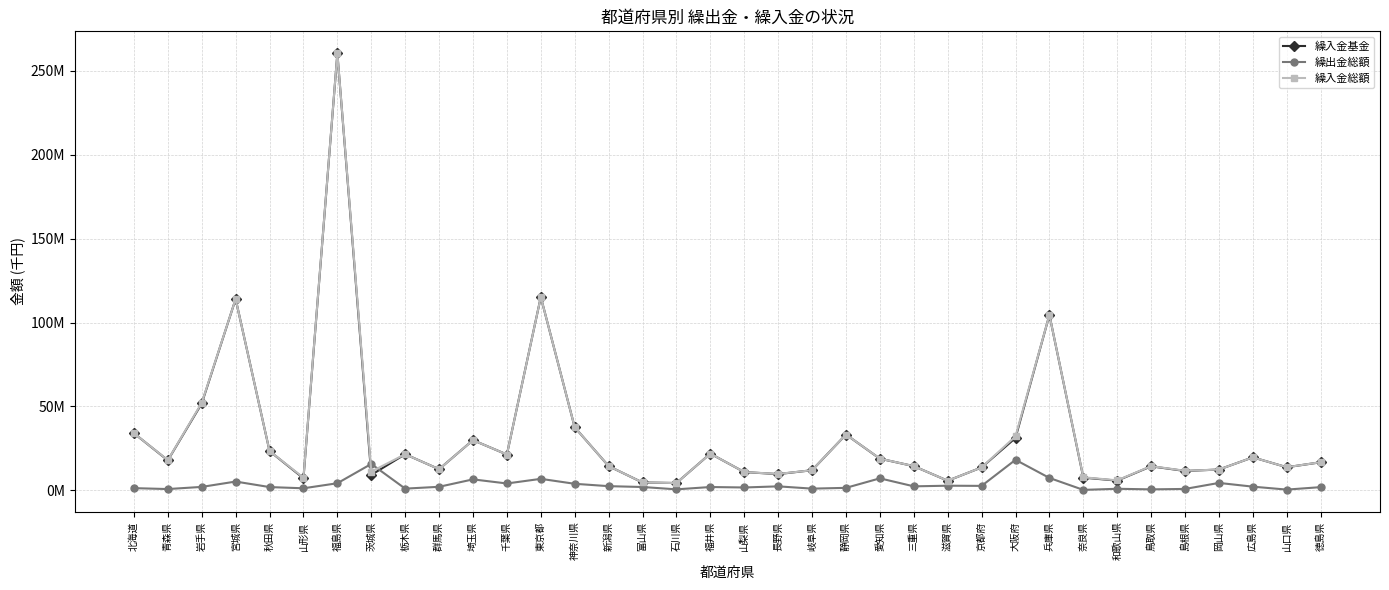

Count the number of categories in the chart.

36